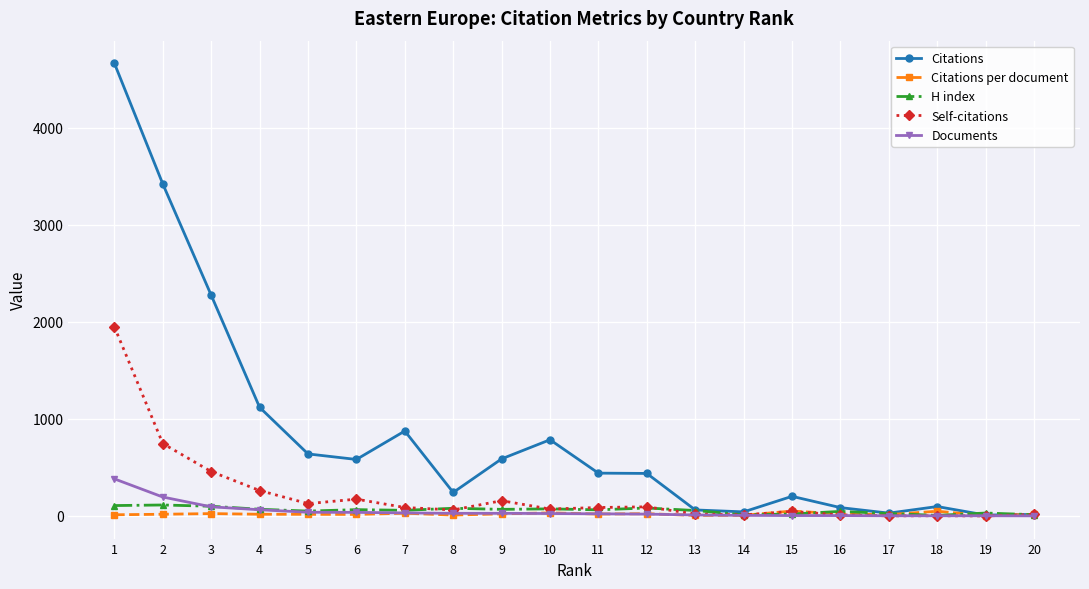

True or false: Self-citations has more than 0 points higher than both neighbors.

True